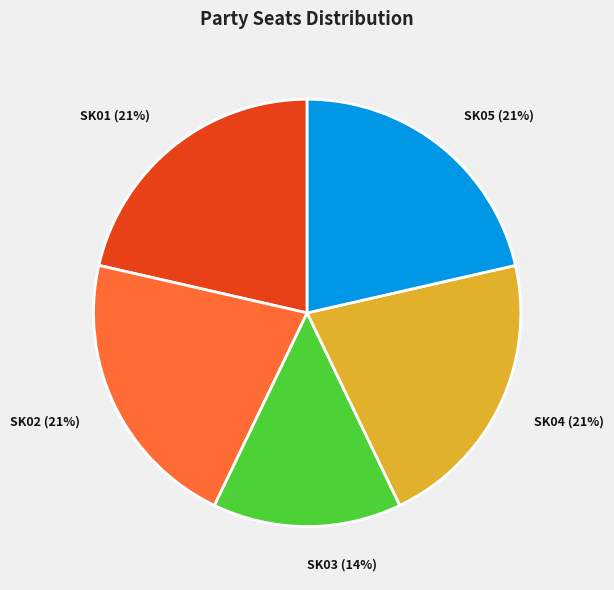

To the nearest percent, what portion does SK02 represent?

21%